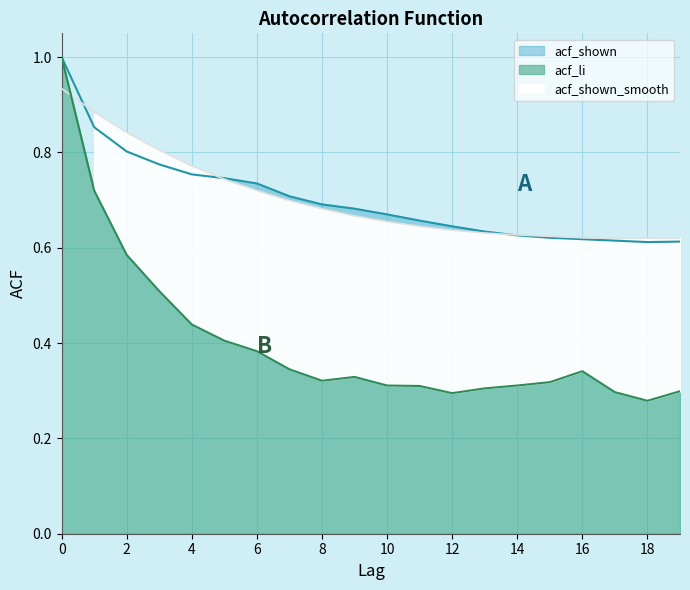

What is the difference between the second highest and minimum values in the acf_li series?

0.4